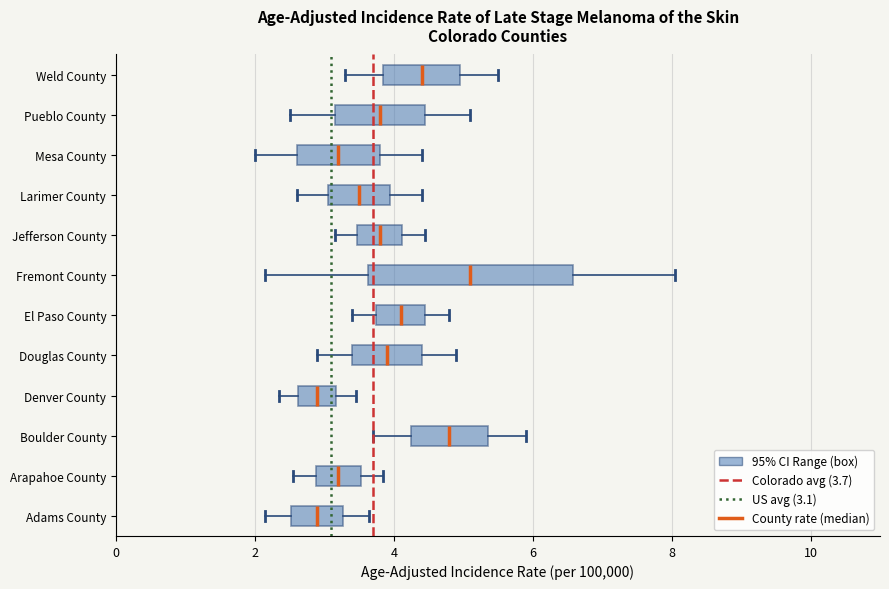

Reading bottom to top, transcribe this box plot: for each box, give where its median line is, the range the box spans, and where its two whiskers end, as read against the x-axis. The values are not printed on the chart, so give them approximately, as read against the axis.

Adams County: median 3.0, box 2.6 to 3.2, whiskers 2.2 to 3.6
Arapahoe County: median 3.2, box 2.8 to 3.6, whiskers 2.6 to 3.8
Boulder County: median 4.8, box 4.2 to 5.4, whiskers 3.8 to 6.0
Denver County: median 3.0, box 2.6 to 3.2, whiskers 2.4 to 3.4
Douglas County: median 4.0, box 3.4 to 4.4, whiskers 3.0 to 5.0
El Paso County: median 4.2, box 3.8 to 4.4, whiskers 3.4 to 4.8
Fremont County: median 5.2, box 3.6 to 6.6, whiskers 2.2 to 8.0
Jefferson County: median 3.8, box 3.4 to 4.2, whiskers 3.2 to 4.4
Larimer County: median 3.6, box 3.0 to 4.0, whiskers 2.6 to 4.4
Mesa County: median 3.2, box 2.6 to 3.8, whiskers 2.0 to 4.4
Pueblo County: median 3.8, box 3.2 to 4.4, whiskers 2.6 to 5.2
Weld County: median 4.4, box 3.8 to 5.0, whiskers 3.4 to 5.6